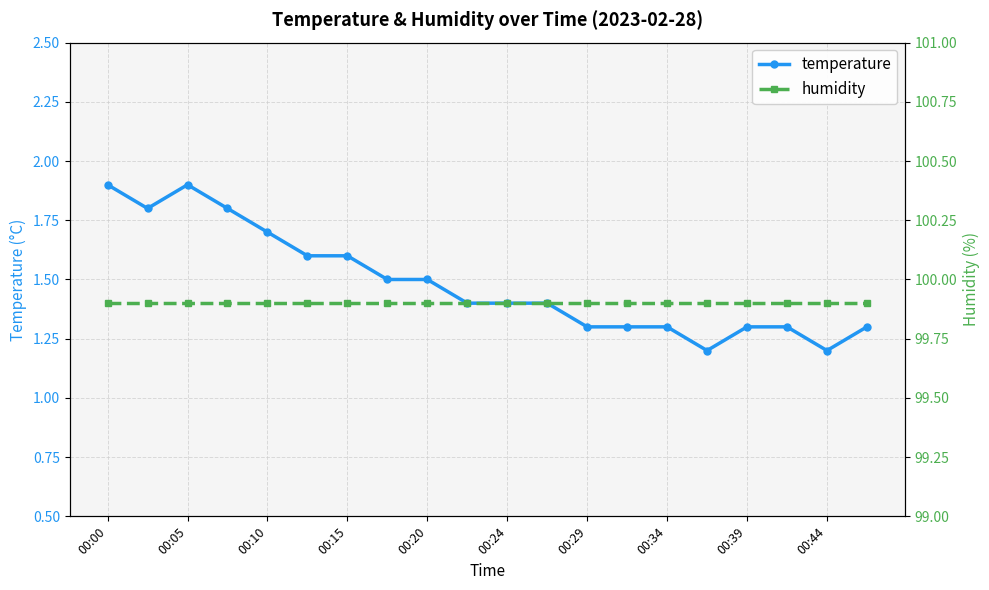

At 15, list the series in order from largest to smallest.

humidity, temperature